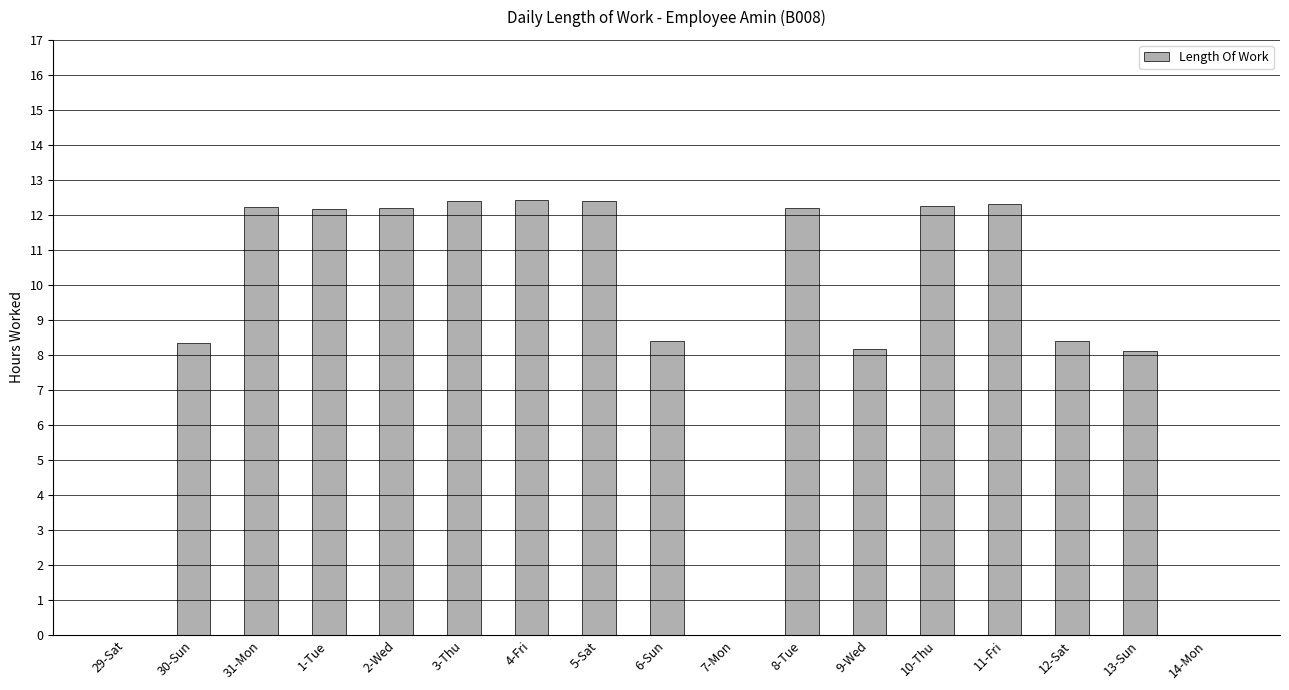

What is the sum of all values?

152.0